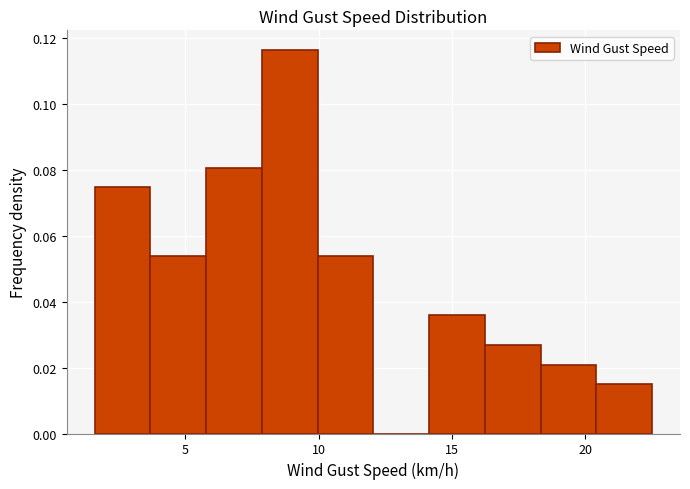

Reading left to right, transcribe this chart: for each bar, give the range it covers on the x-axis and its height. Neither the bar edges nor the heights are printed on the chart, so give them approximately, as read against the axes.

1.5 to 3.5: 0.074
3.5 to 6.0: 0.054
6.0 to 8.0: 0.080
8.0 to 10.0: 0.116
10.0 to 12.0: 0.054
12.0 to 14.0: 0
14.0 to 16.0: 0.036
16.0 to 18.5: 0.026
18.5 to 20.5: 0.020
20.5 to 22.5: 0.014